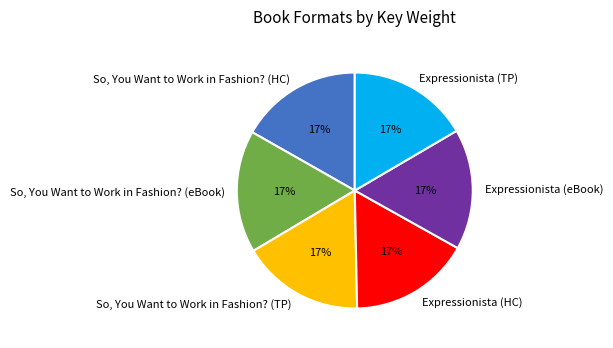

Combined, do So, You Want to Work in Fashion? (eBook) and Expressionista (TP) account for over 50%?

No